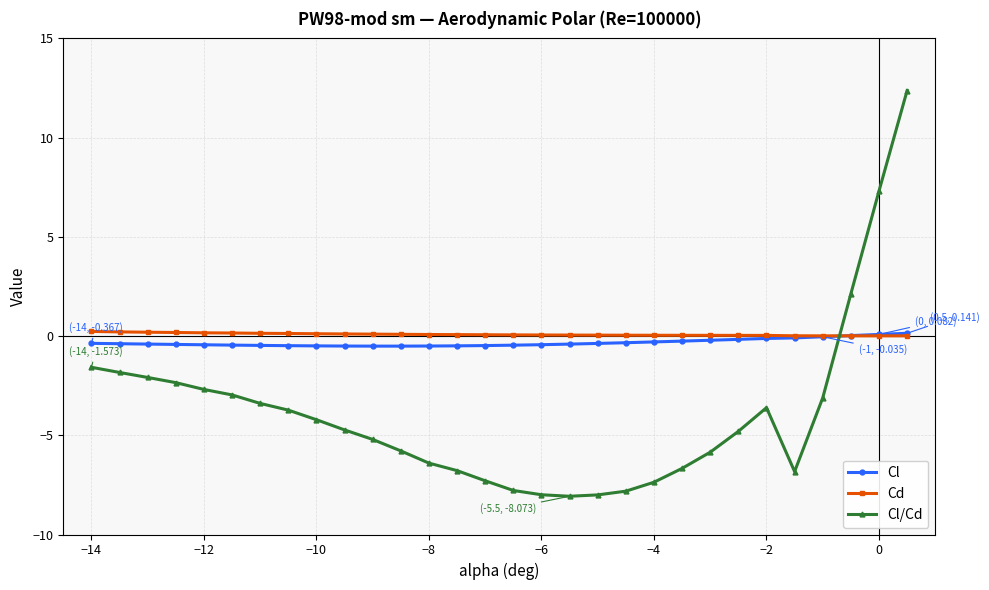

Which series has the widest spread of values?

Cl/Cd